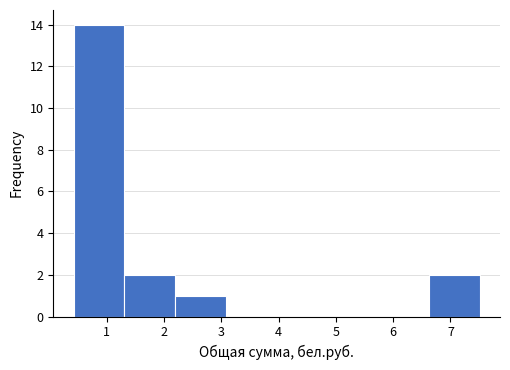

Reading left to right, list every bar in this chart as the range it spans on the x-axis followed by its height. Neither the bar edges nor the heights are printed on the chart, so give them approximately, as read against the axes.

0.4 to 1.3: 14
1.3 to 2.2: 2
2.2 to 3.1: 1
3.1 to 4.0: 0
4.0 to 4.9: 0
4.9 to 5.7: 0
5.7 to 6.6: 0
6.6 to 7.5: 2